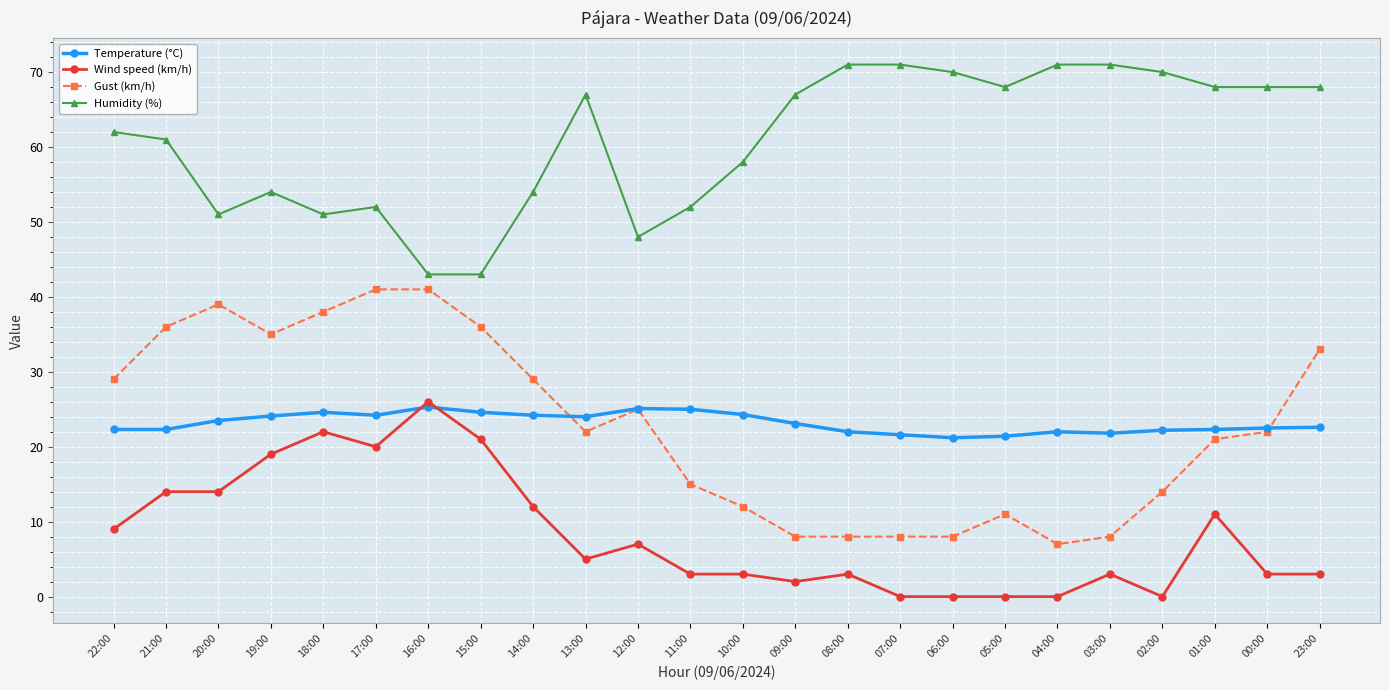

Is the value of Temperature (°C) at 09:00 greater than the value of Humidity (%) at 11:00?

No